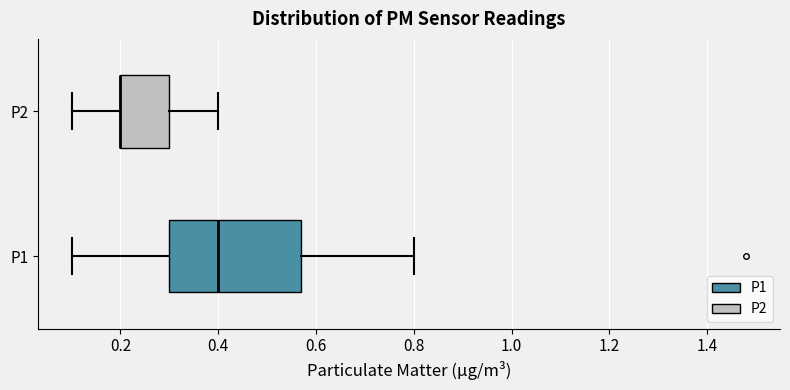

Reading bottom to top, transcribe this box plot: for each box, give where its median line is, the range the box spans, and where its two whiskers end, as read against the x-axis. The values are not printed on the chart, so give them approximately, as read against the axis.

P1: median 0.40, box 0.30 to 0.58, whiskers 0.10 to 0.80
P2: median 0.20 (drawn on the box's left edge), box 0.20 to 0.30, whiskers 0.10 to 0.40